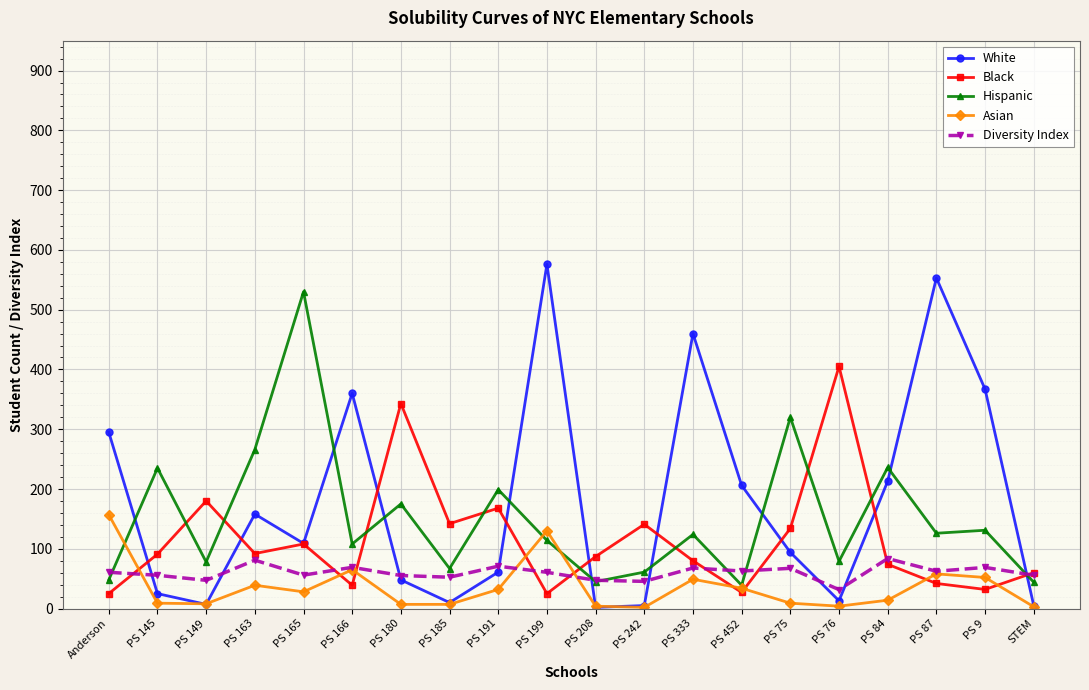

After their last crossing, which series has the higher values: Hispanic or Asian?

Hispanic